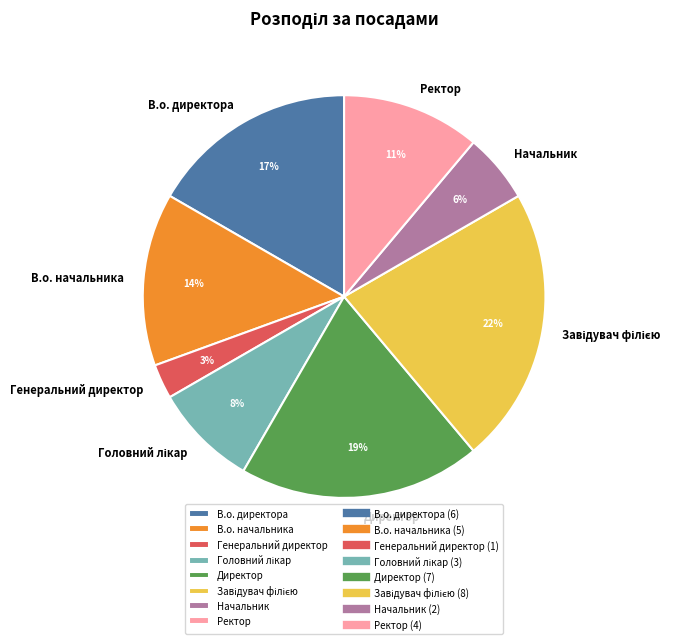

What is the ratio of the value at Ректор to the value at В.о. начальника?

0.8